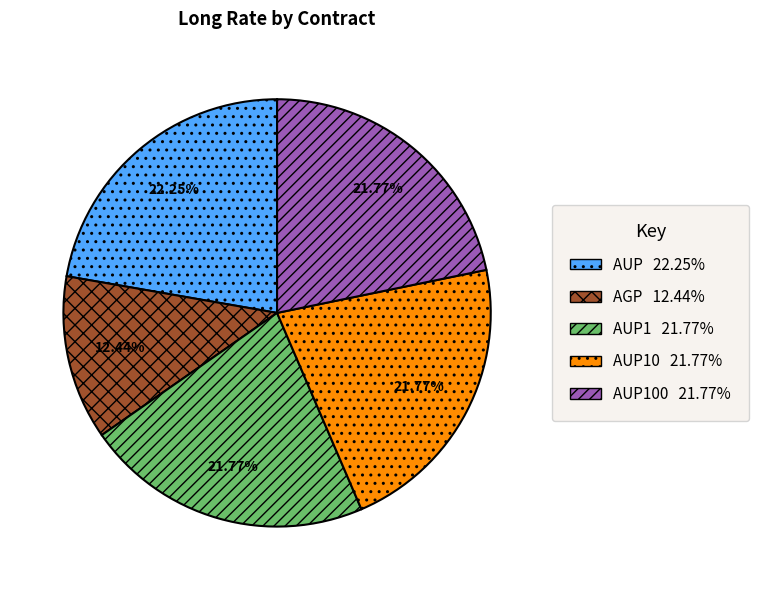

Is there a majority slice in this chart?

No